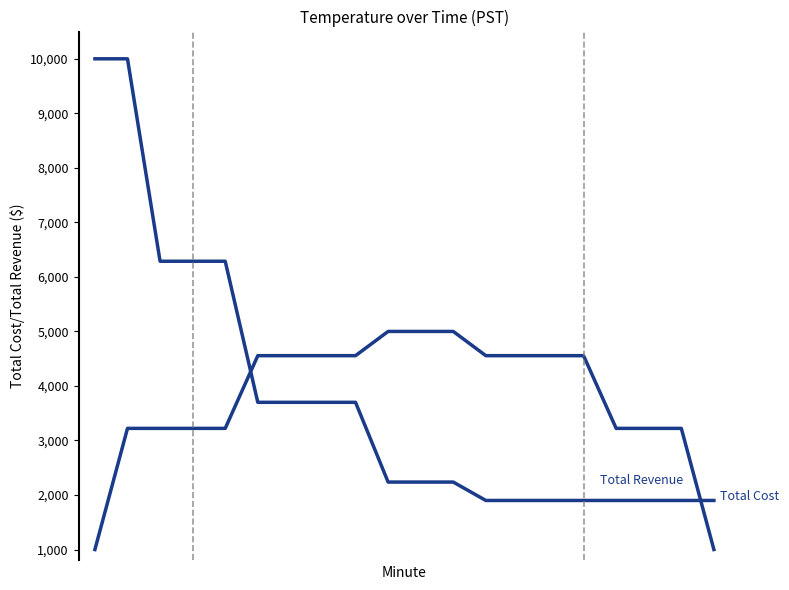

How many series are shown in this chart?

2